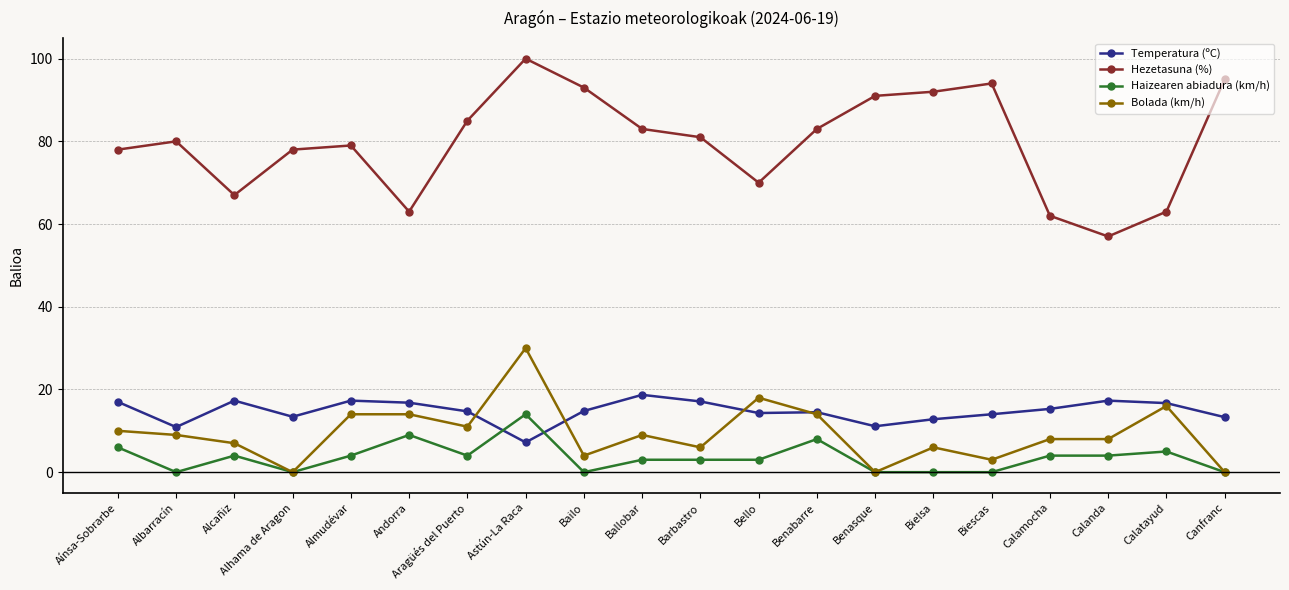

Rank the series by their maximum value, from lowest to highest.

Haizearen abiadura (km/h), Temperatura (ºC), Bolada (km/h), Hezetasuna (%)